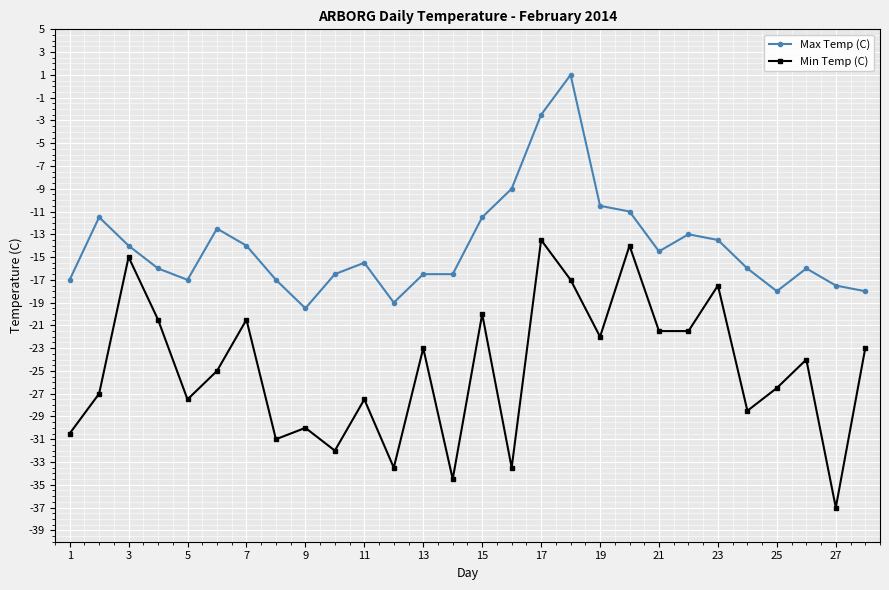

What is the smallest value displayed?

-37.0